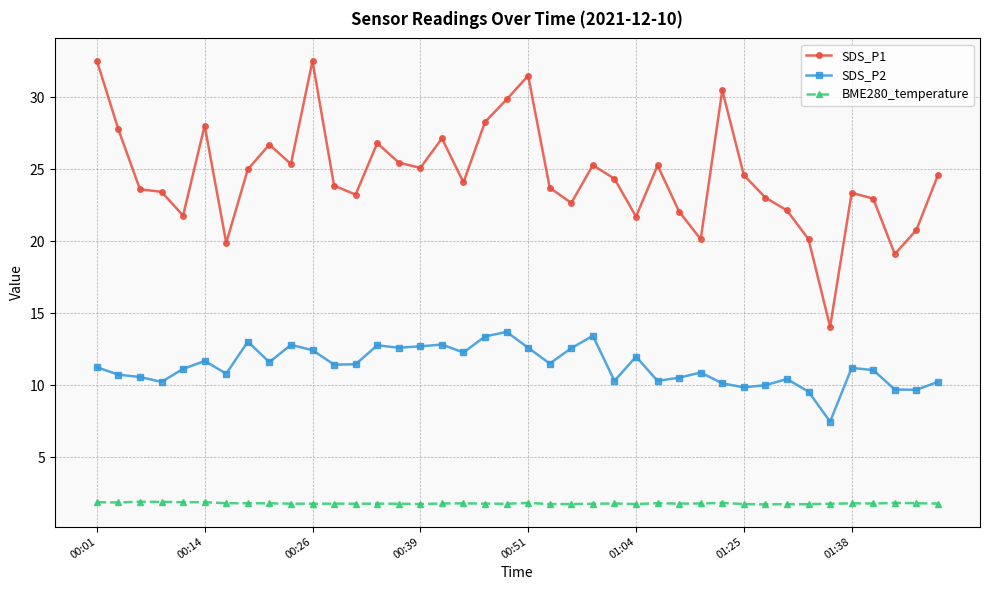

How many data points does each series have?

40